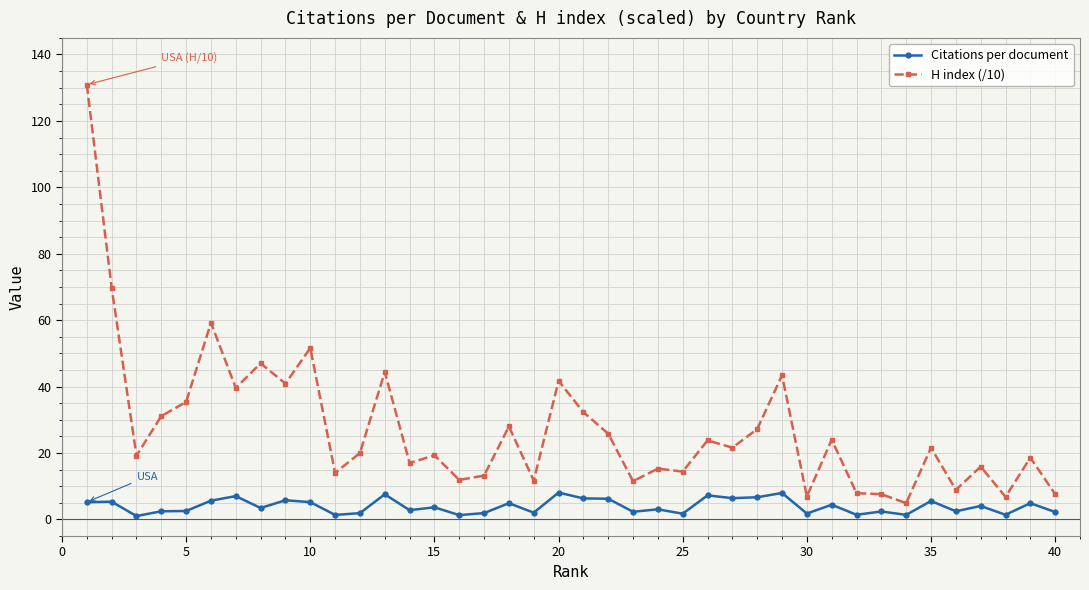

What are all the series names shown in the legend?

Citations per document, H index (/10)